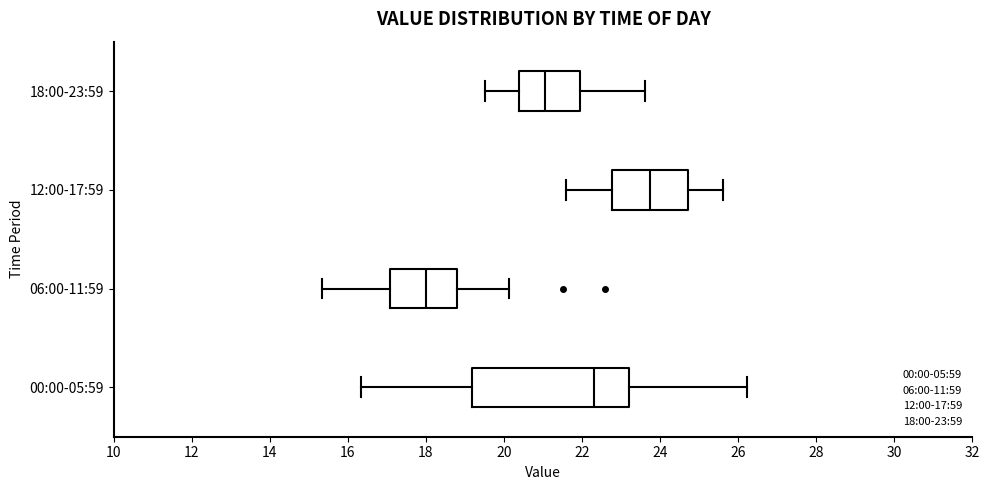

Which box's median line is the furthest to the right?

12:00-17:59